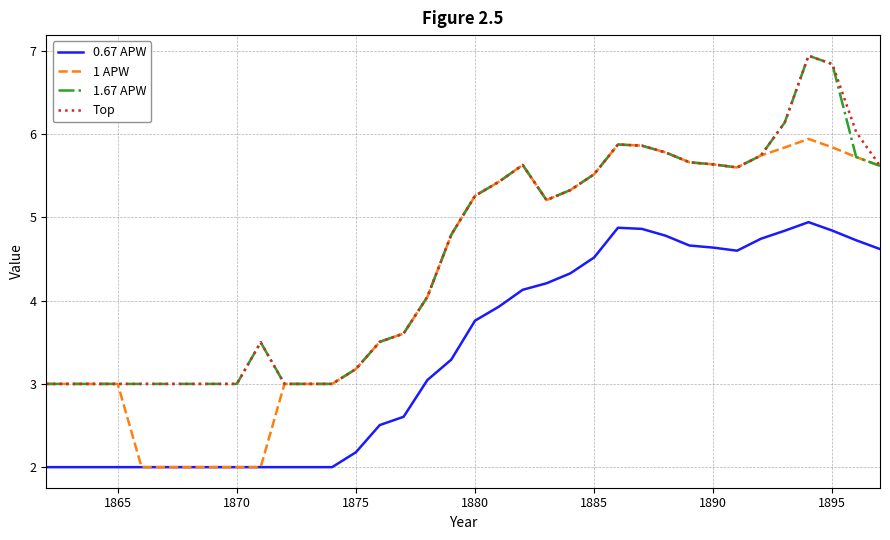

What is the greatest value displayed?

6.9